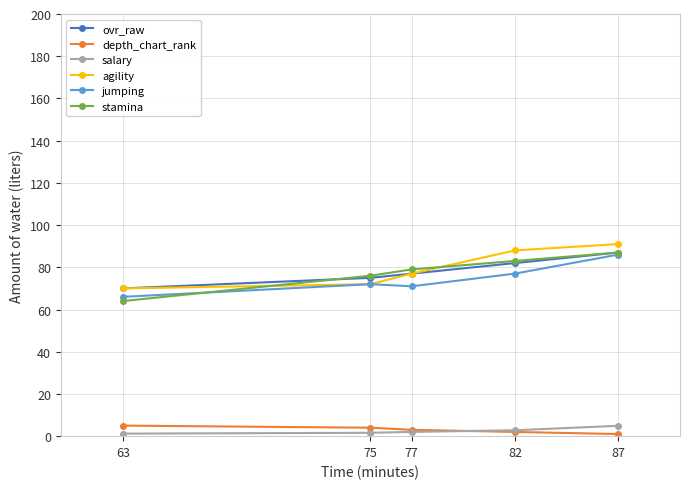

In jumping, how many points are lower than both neighbors (excluding endpoints)?

1